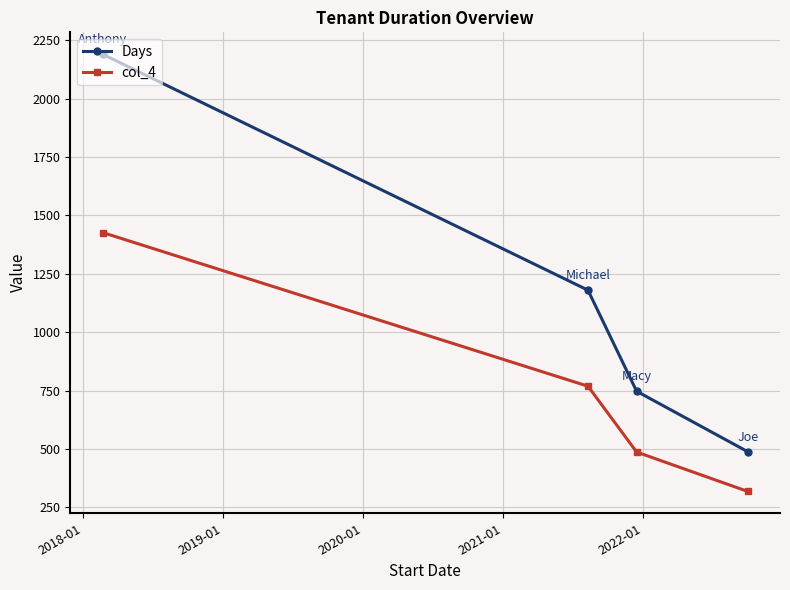

What is the greatest value displayed?

2191.0